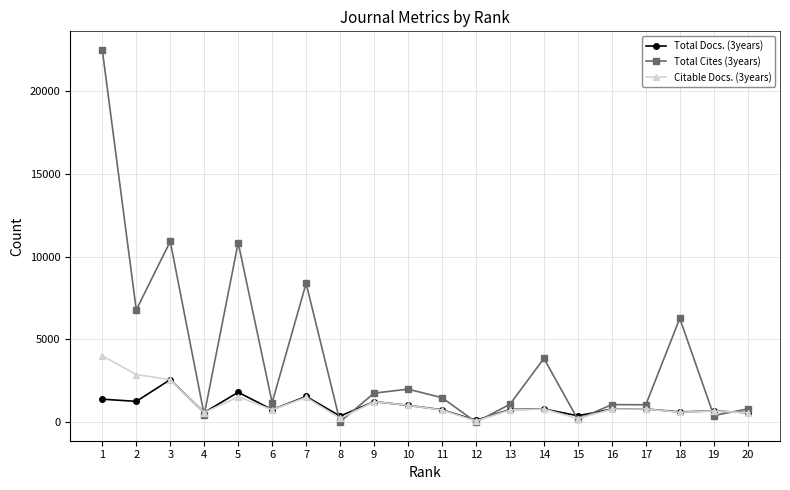

True or false: Total Cites (3years) has more than 0 points higher than both neighbors.

True